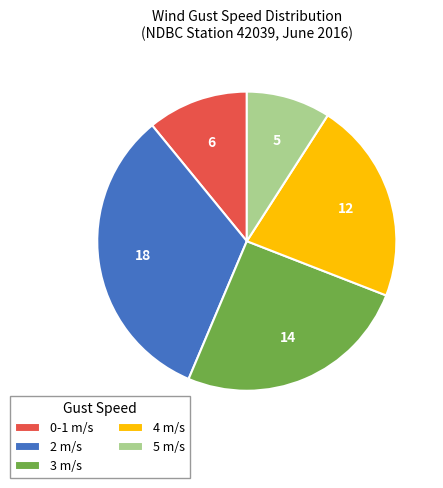

Rank the categories by value from highest to lowest.

2 m/s, 3 m/s, 4 m/s, 0-1 m/s, 5 m/s